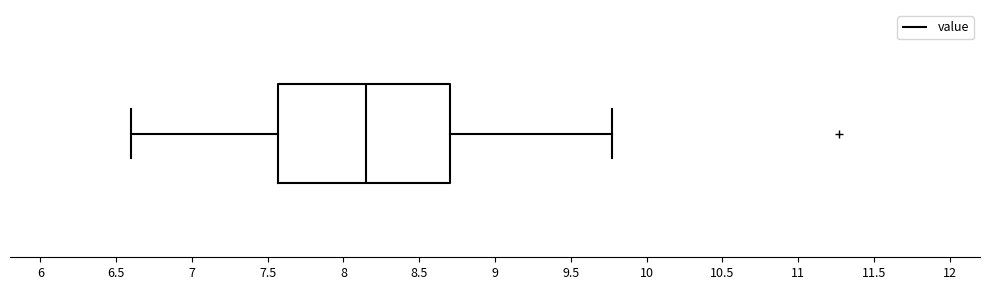

Where does the median line of the box sit on the x-axis? The values are not printed on the chart, so give them approximately, as read against the axis.

8.15